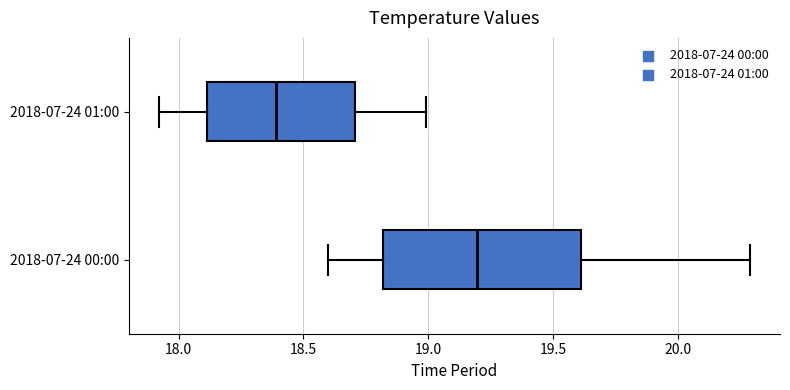

Which box's median line is the furthest to the right?

2018-07-24 00:00